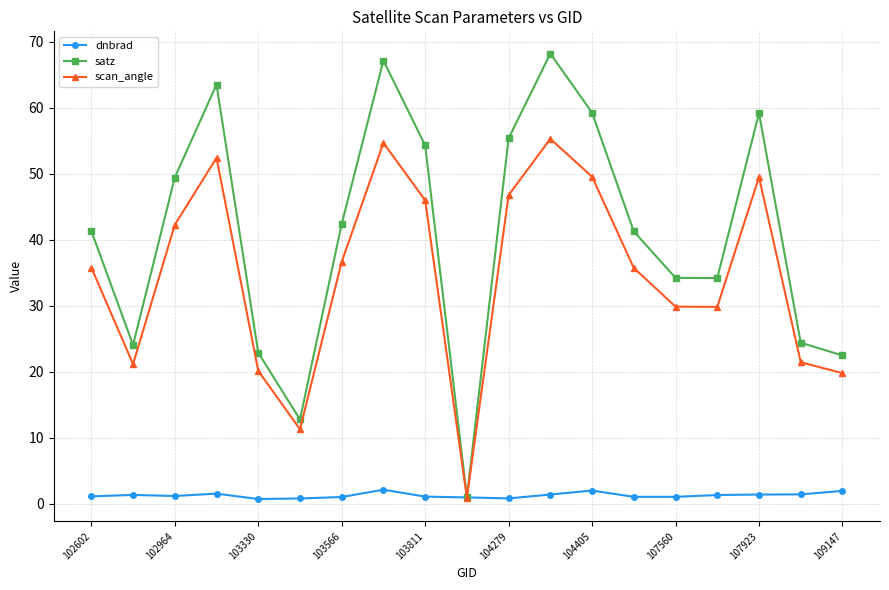

What is the greatest value displayed?

68.2